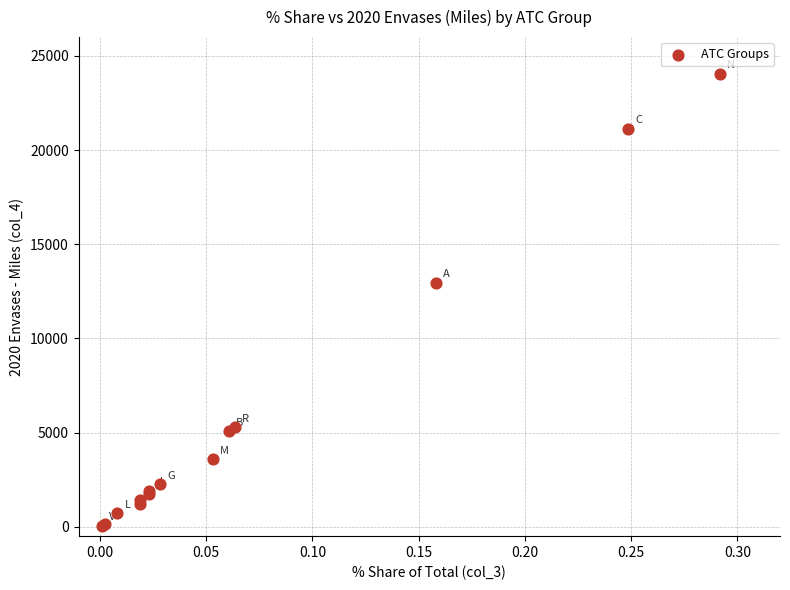

What Y value in the scatter plot is closest to 12060?

12967.4